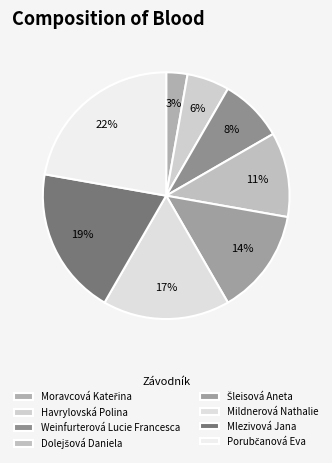

To the nearest percent, what is the average slice percentage?

12%